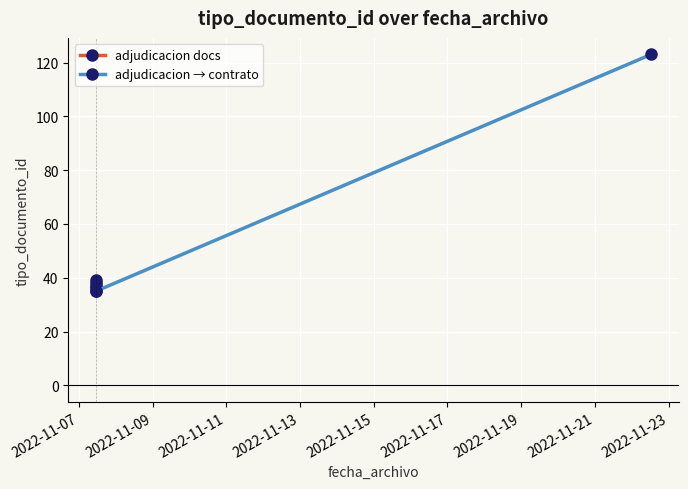

Count the number of values greater than 38.

2